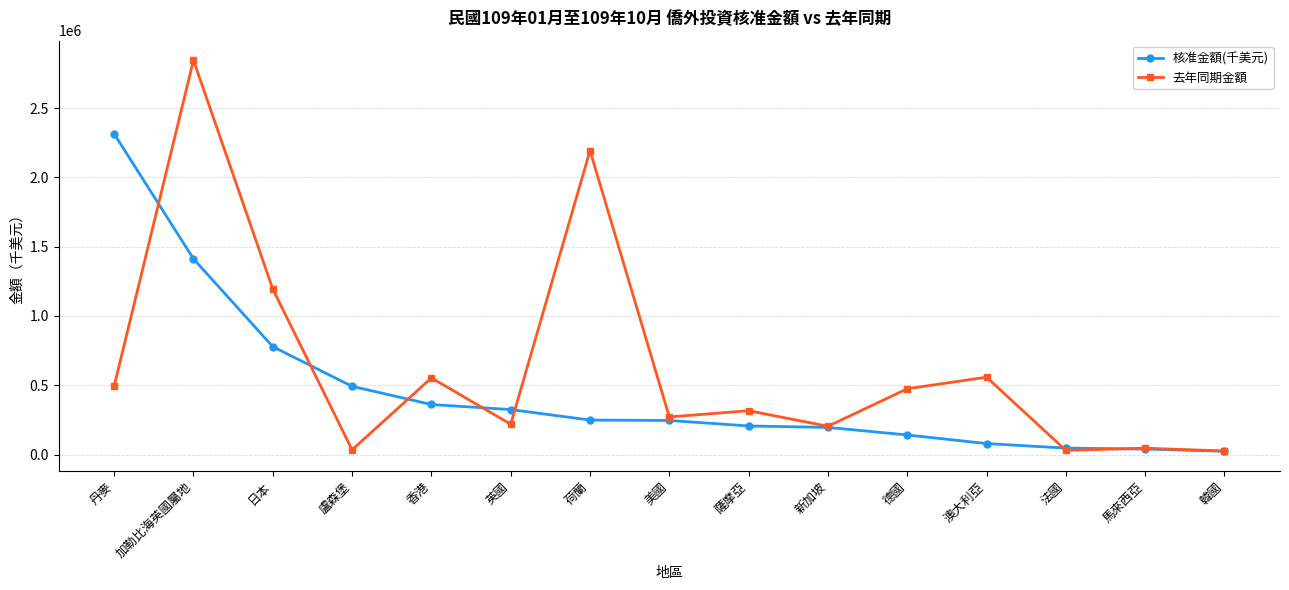

How many data points in 核准金額(千美元) are less than 245706?

7